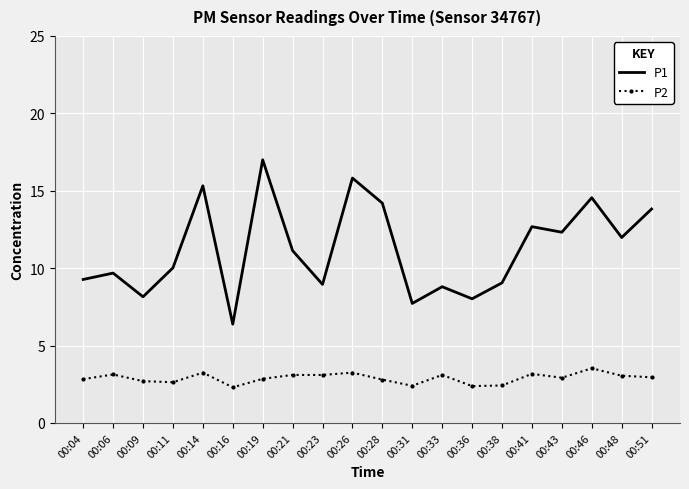

What is the greatest value displayed?

17.0